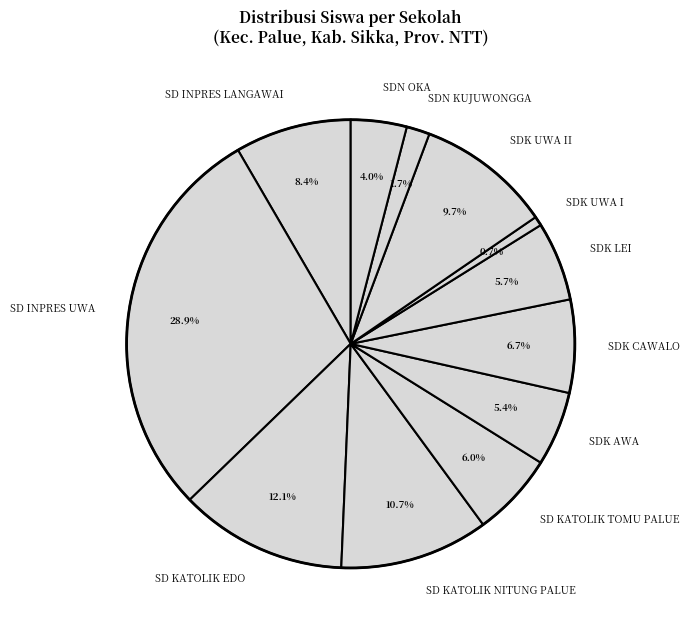

True or false: SDK AWA accounts for 1% of the total.

False